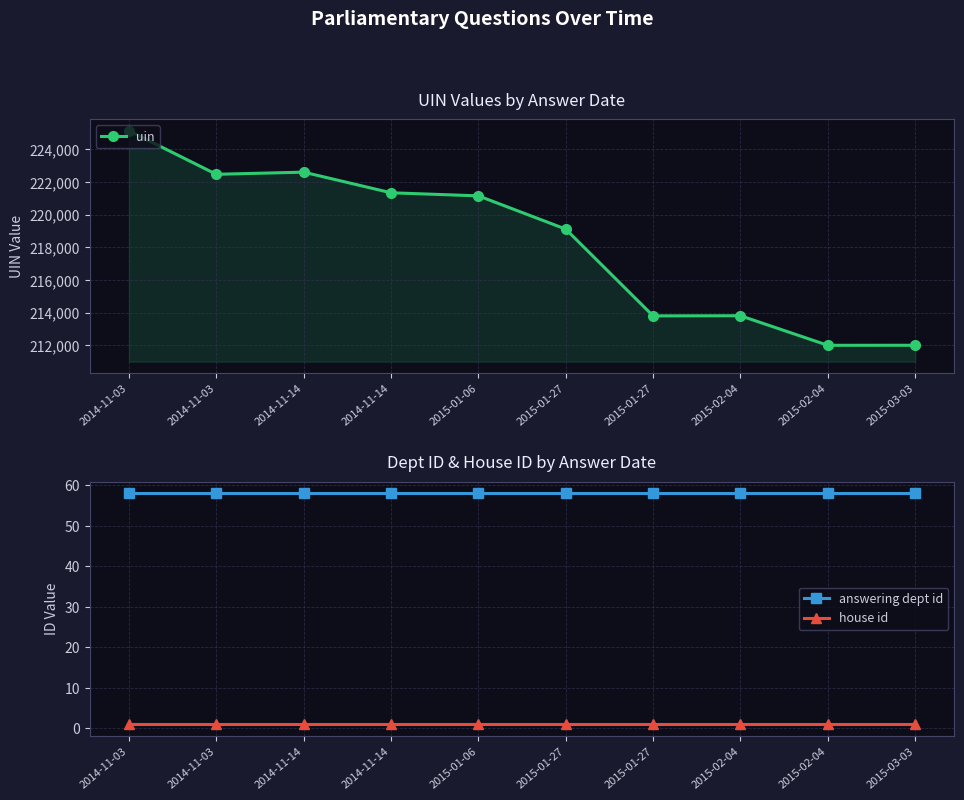

What is the approximate value of house id at 2014-11-03?

1